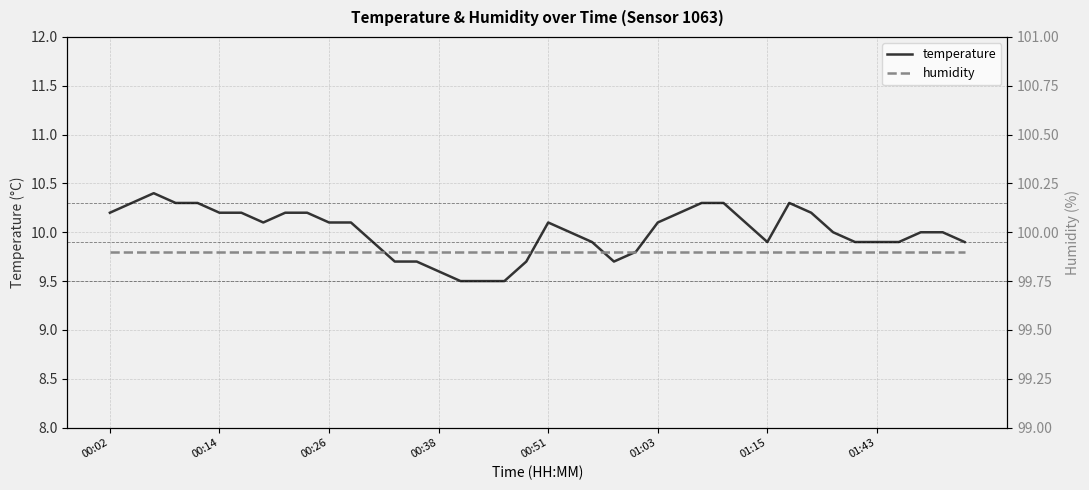

True or false: humidity has a value of 99.9 at 22.

True